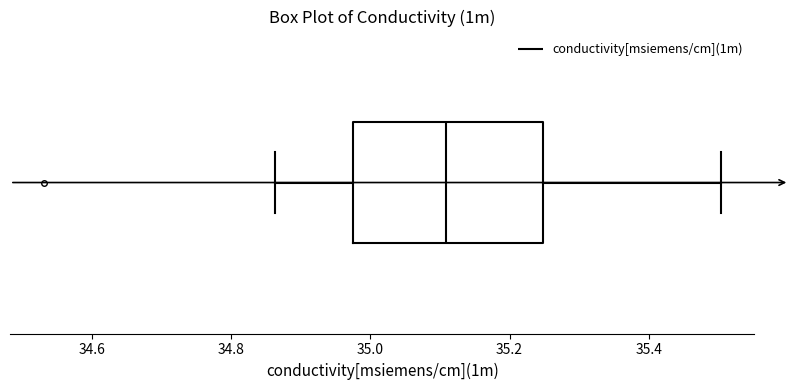

Read this box plot against the x-axis: the position of the median line, the range covered by the box, and the ends of both whiskers. The values are not printed on the chart, so give them approximately, as read against the axis.

median 35.10, box 34.98 to 35.24, whiskers 34.86 to 35.50